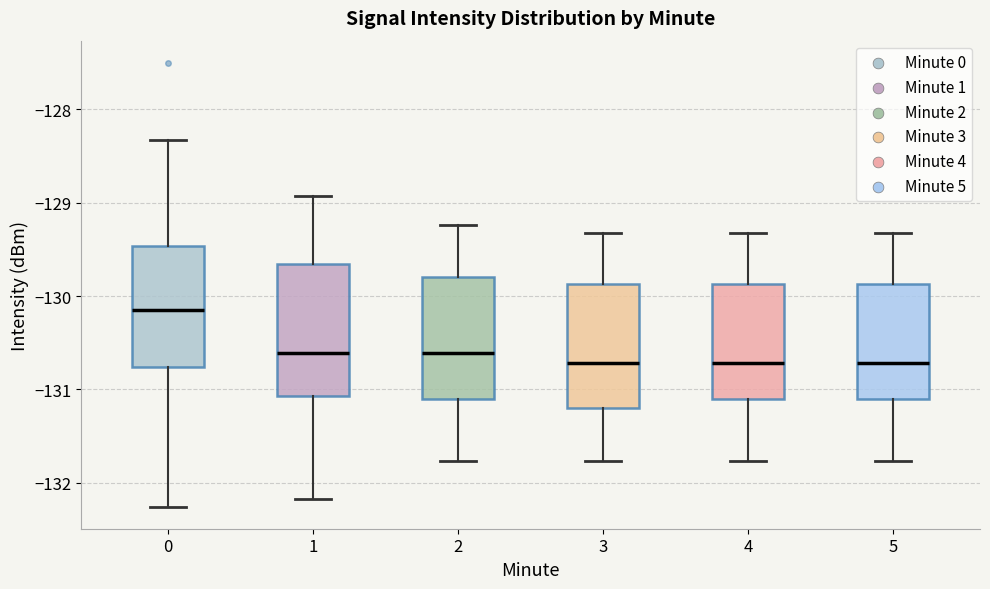

Where does the lower whisker of the box at x = 4 end on the y-axis? The values are not printed on the chart, so give them approximately, as read against the axis.

-131.8